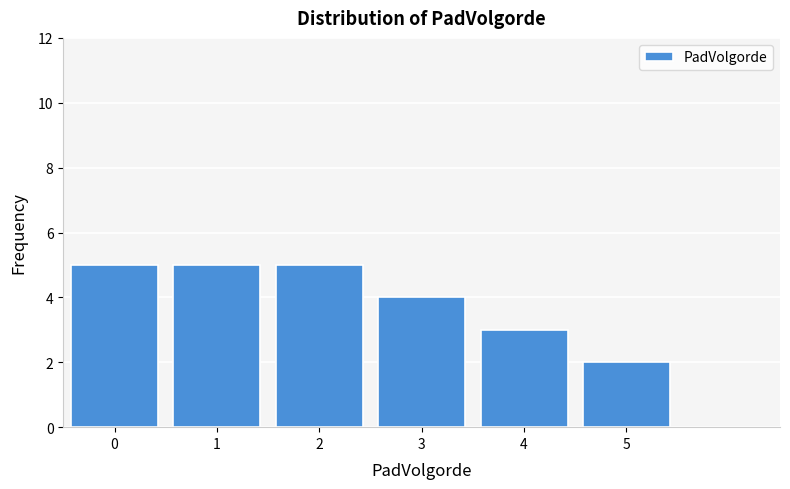

Reading left to right, extract all data points from this chart.

5	5	5	4	3	2